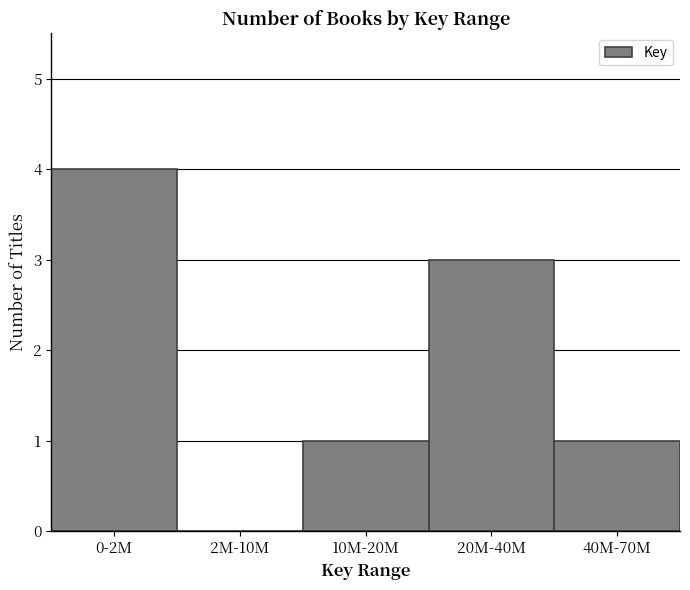

Reading left to right, transcribe all the data shown in this chart.

0-2M=4	2M-10M=0	10M-20M=1	20M-40M=3	40M-70M=1